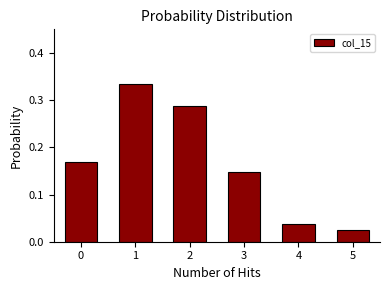

The value at 0 is 0.0. True or false?

False